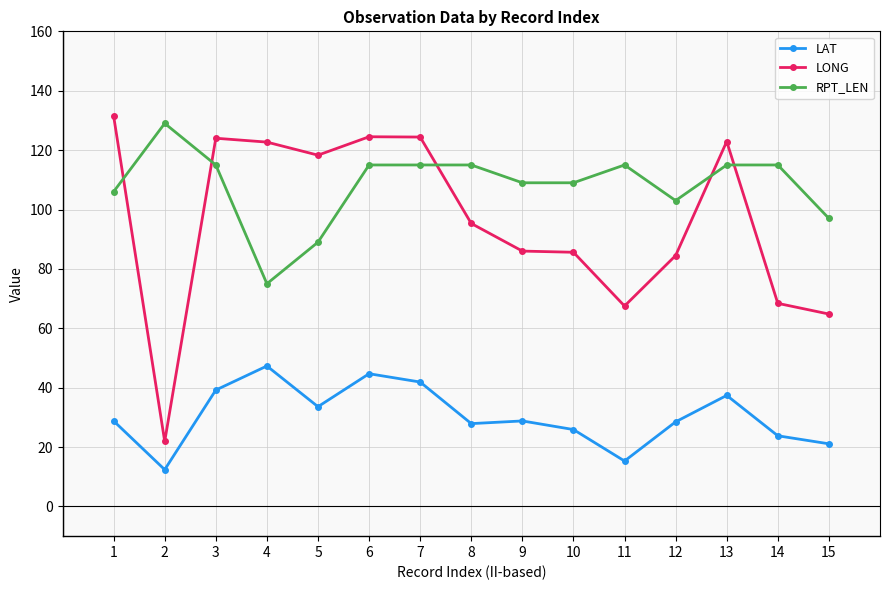

At how many categories does at least one series exceed 120?

7